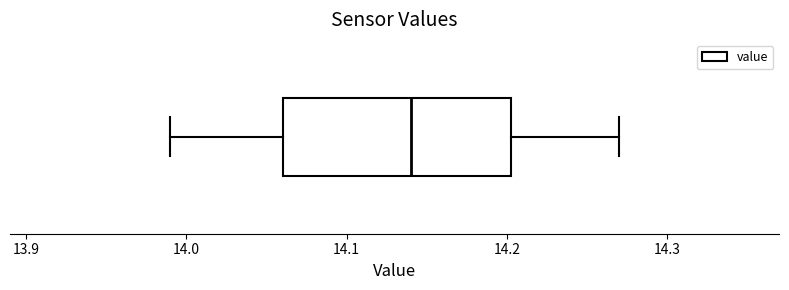

Where does the right whisker of the box end on the x-axis? The values are not printed on the chart, so give them approximately, as read against the axis.

14.27